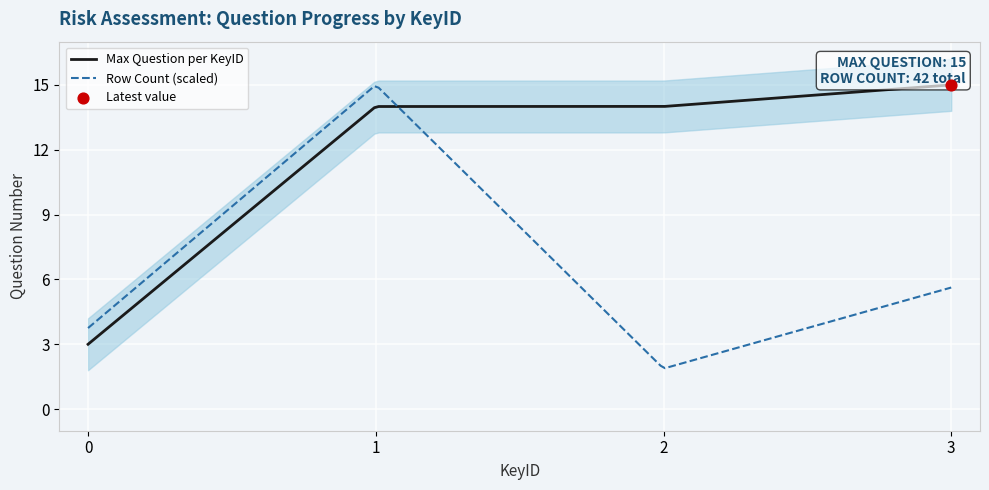

What is the total value across all series at 15?

15